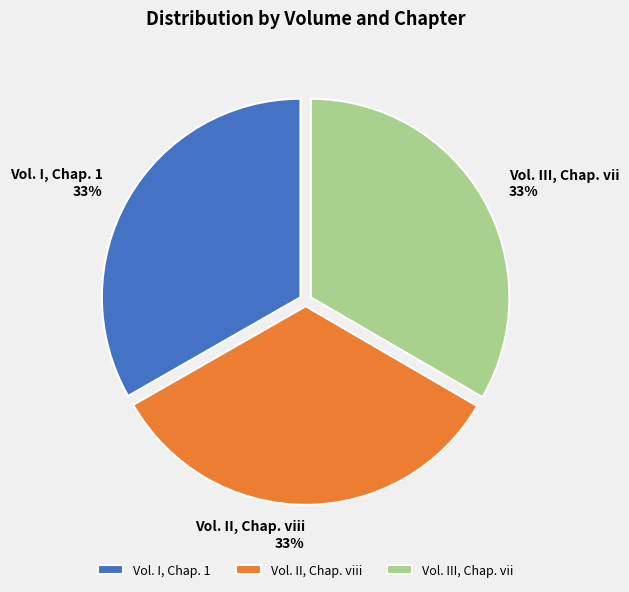

What is the ratio of the value at Vol. II, Chap. viii to the value at Vol. I, Chap. 1?

1.0